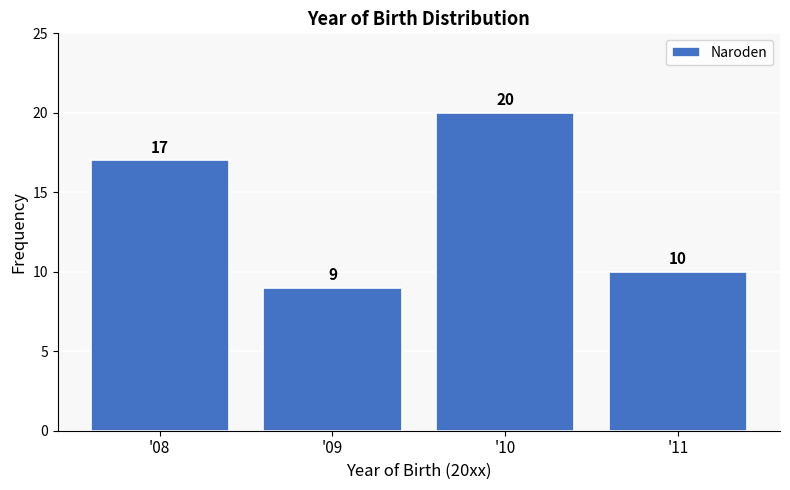

Reading left to right, what are all the values shown in this chart?

'08=17	'09=9	'10=20	'11=10